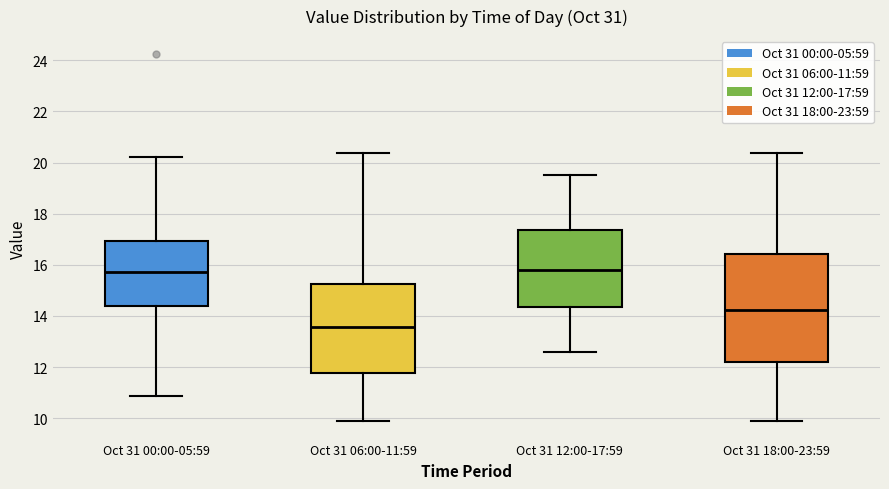

Comparing the boxes themselves (not the whiskers), which one is the tallest?

Oct 31 18:00-23:59